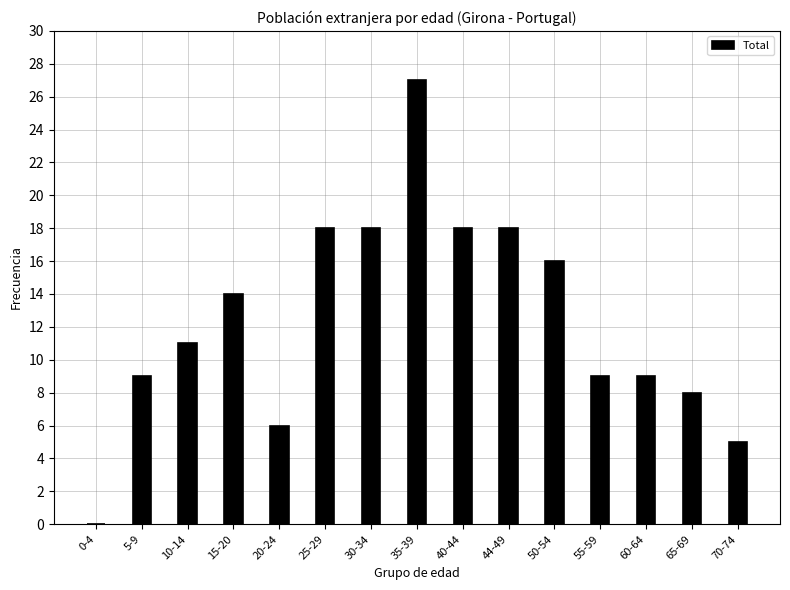

Reading left to right, transcribe all the data shown in this chart.

0-4=0	5-9=9	10-14=11	15-20=14	20-24=6	25-29=18	30-34=18	35-39=27	40-44=18	44-49=18	50-54=16	55-59=9	60-64=9	65-69=8	70-74=5